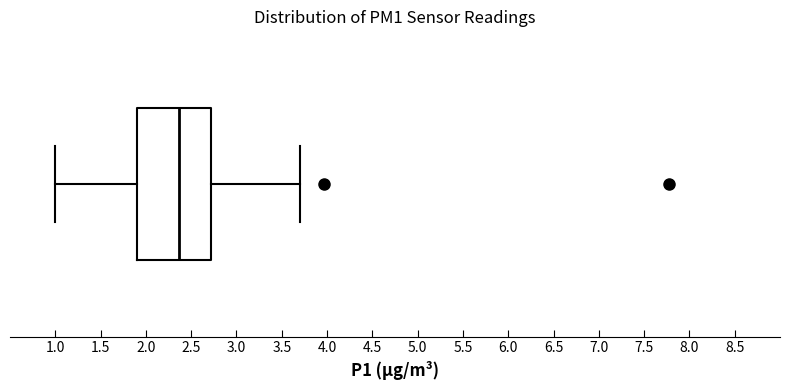

Transcribe this box plot: give where the median line is, the range the box spans, and where the two whiskers end, as read against the x-axis. The values are not printed on the chart, so give them approximately, as read against the axis.

median 2.35, box 1.90 to 2.70, whiskers 1.00 to 3.70